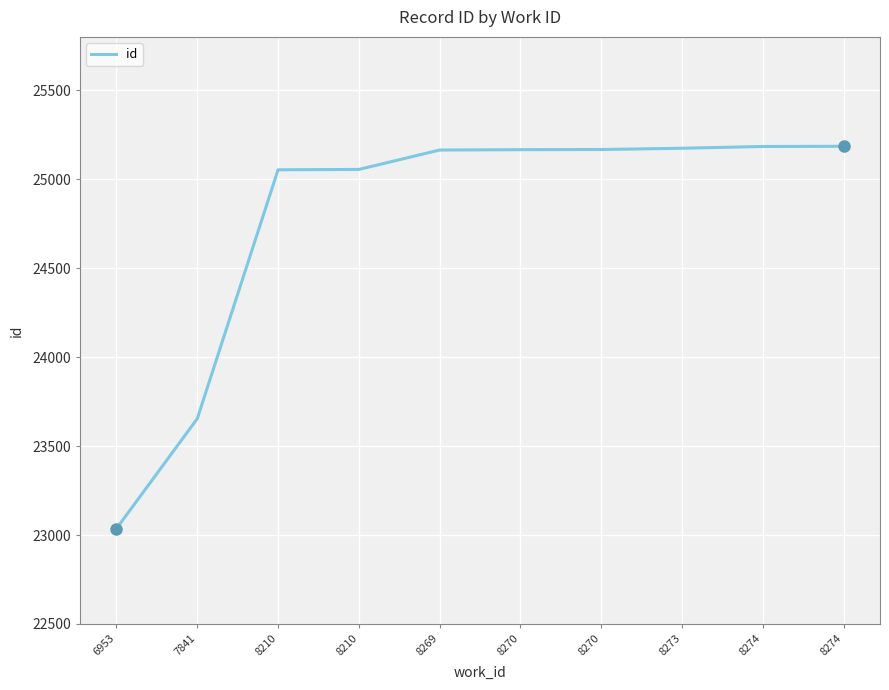

What is the greatest value displayed?

25185